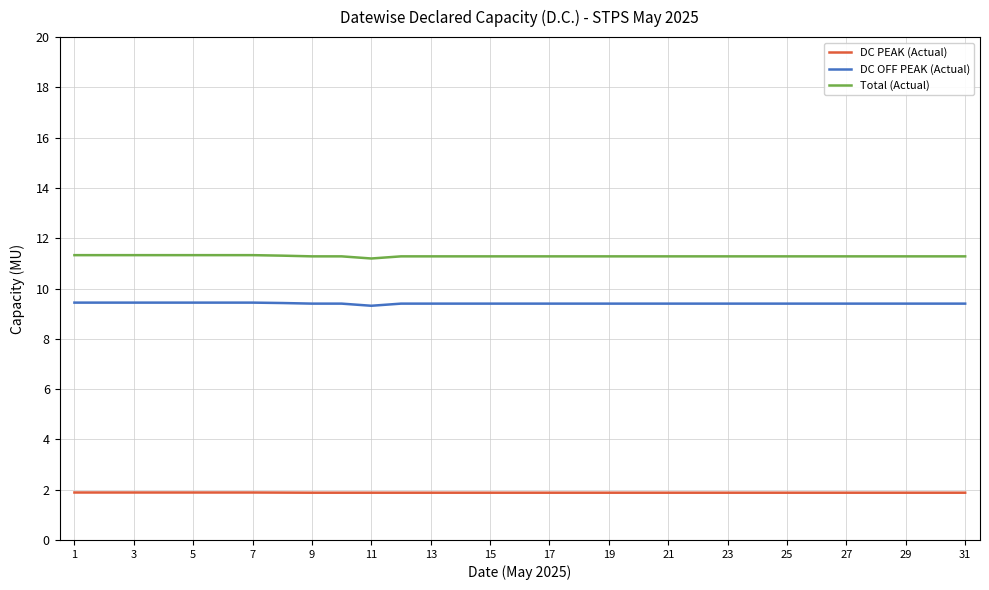

List the series in order of their peak value, highest first.

Total (Actual), DC OFF PEAK (Actual), DC PEAK (Actual)